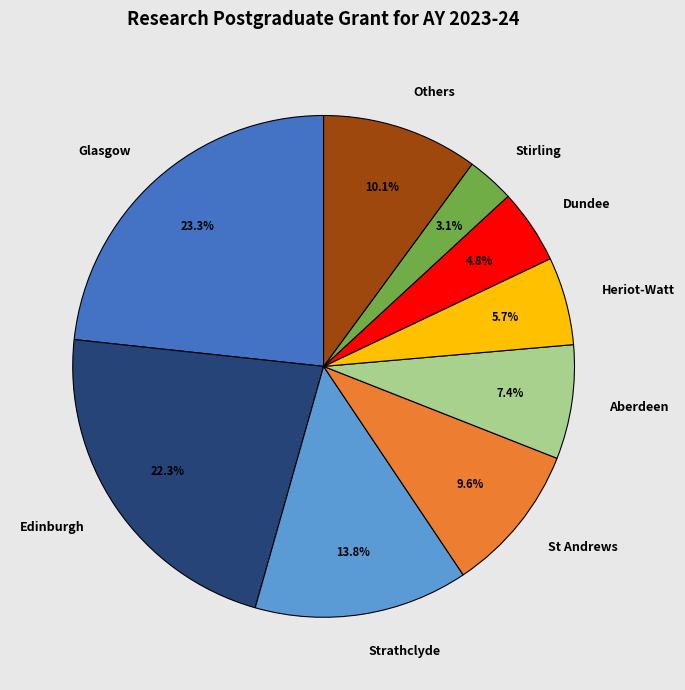

What is the ratio of the value at St Andrews to the value at Strathclyde?

0.7